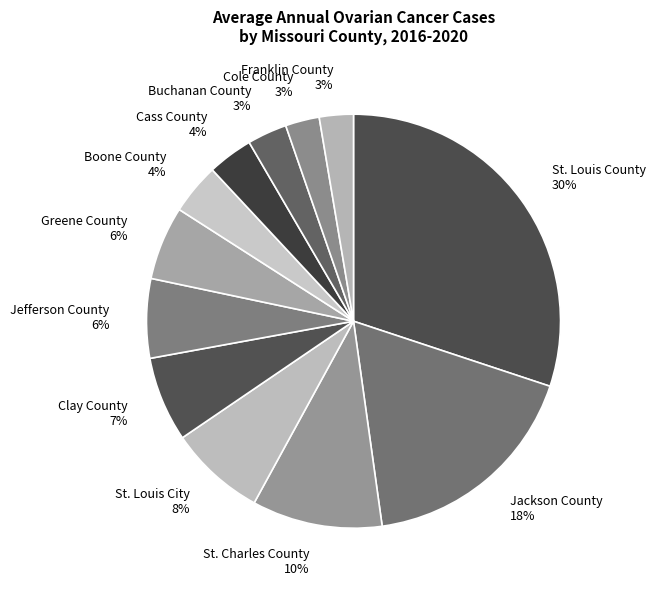

Do Boone County and Jackson County together represent more than half of the pie?

No